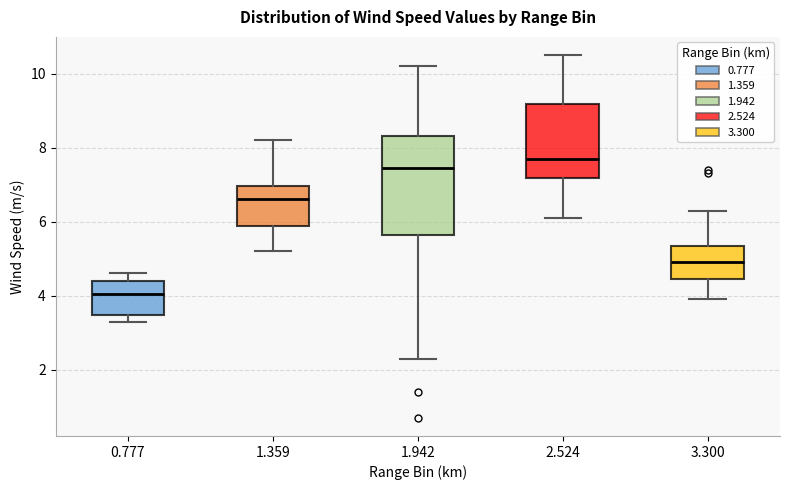

Which box's median line is the highest?

2.524